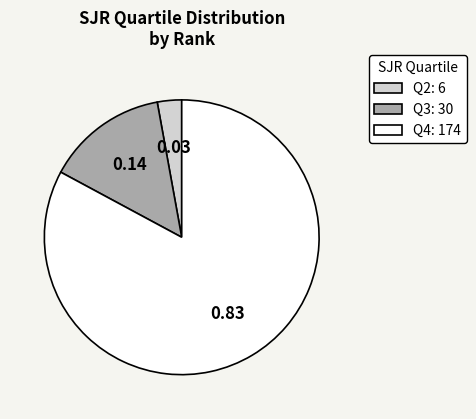

Which category has the smallest portion of the pie?

Q2: 6